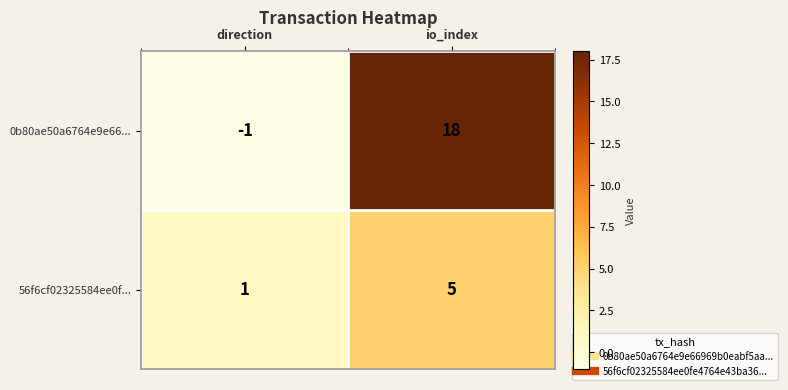

What is the average value of the 56f6cf02325584ee0f... series?

3